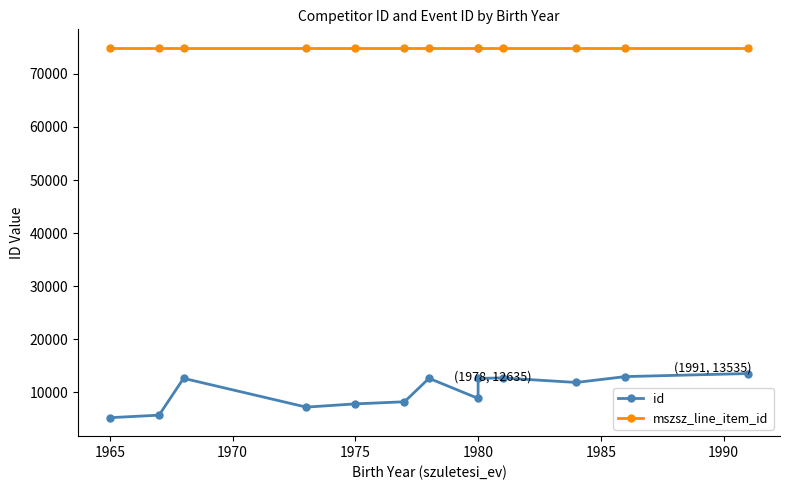

Which series has the largest range (max minus min)?

id